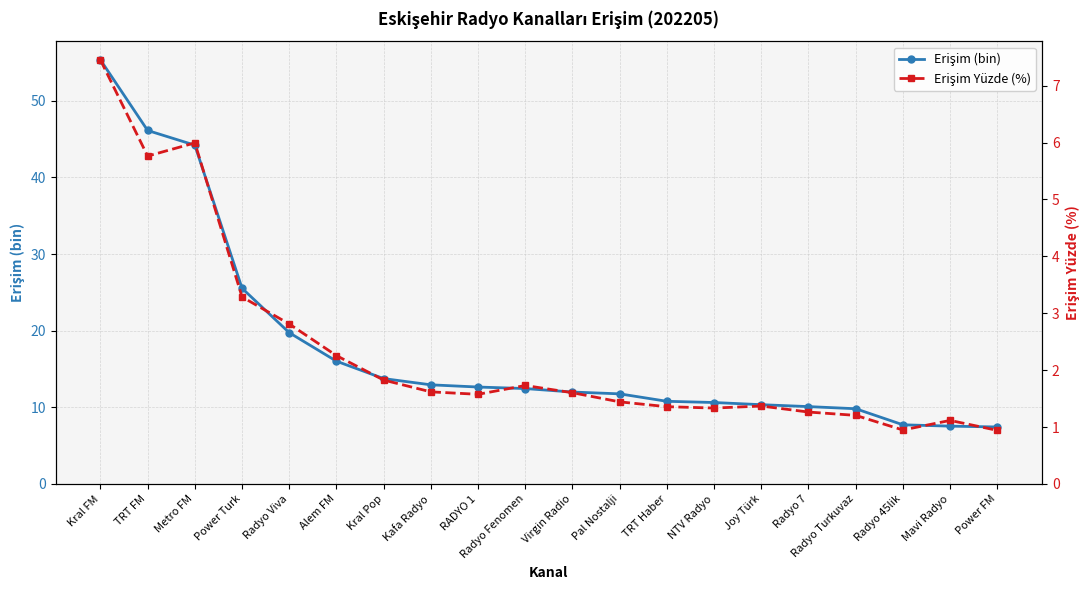

At how many categories does at least one series exceed 45?

2